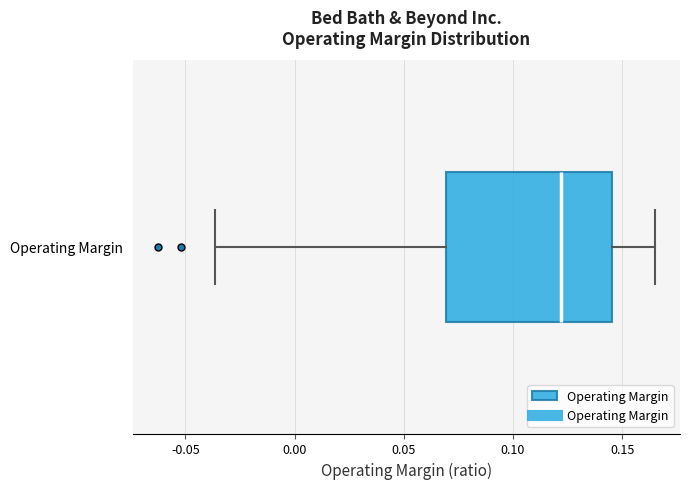

Where is the right edge of the box for Operating Margin on the x-axis? The values are not printed on the chart, so give them approximately, as read against the axis.

0.145